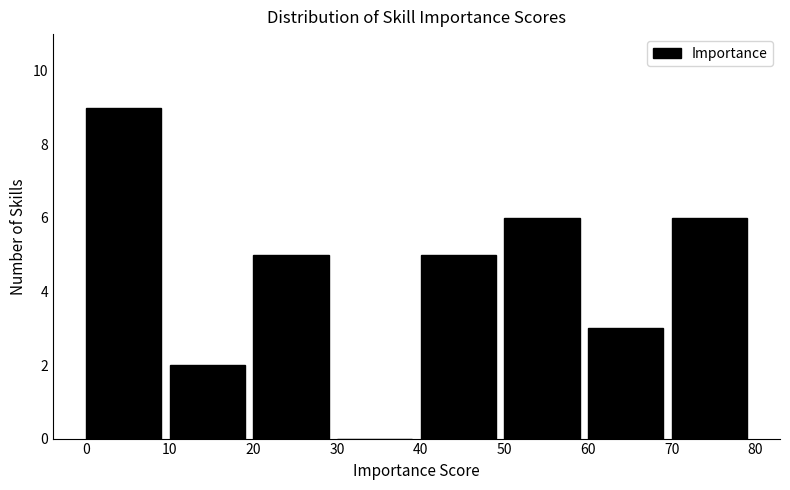

How tall is the bar that spans 60 to 70 on the x-axis? The values are not printed on the chart, so give them approximately, as read against the axis.

3